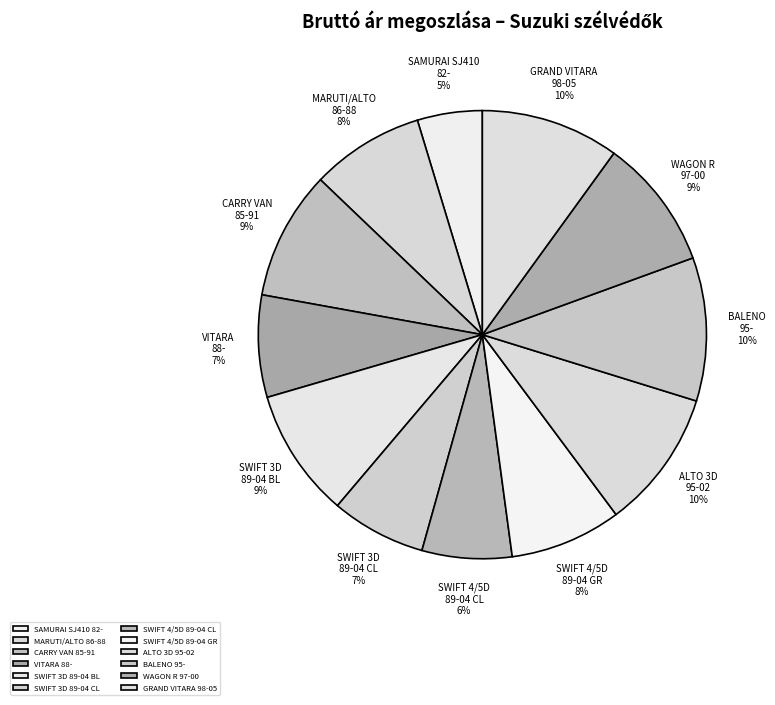

True or false: SWIFT 4/5D 89-04 GR accounts for 8% of the total.

True